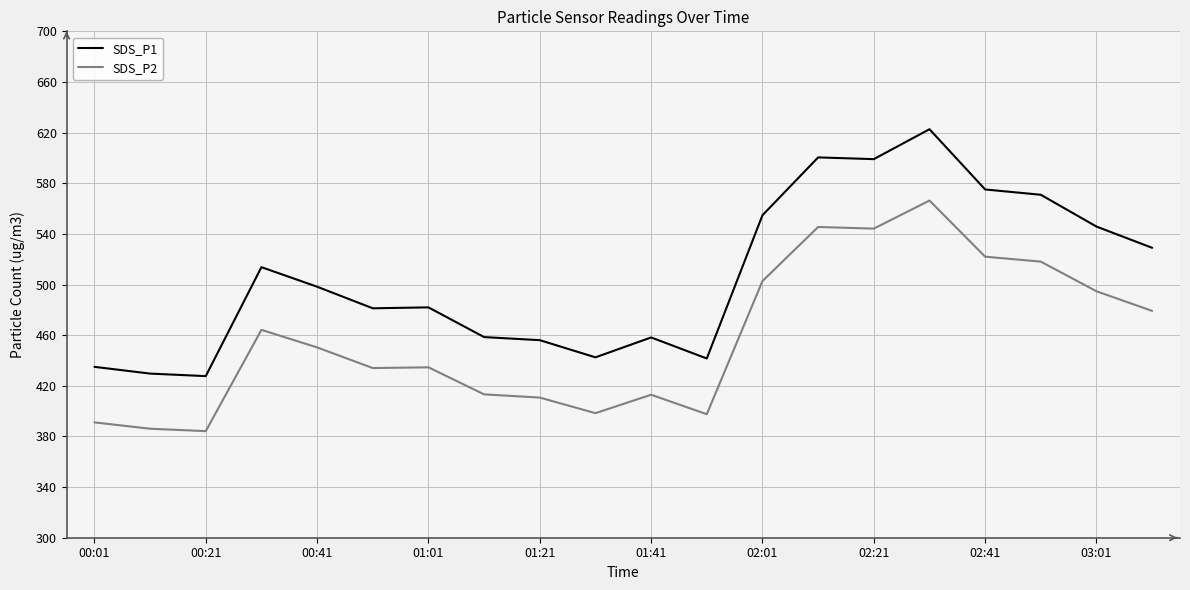

Which series has the widest spread of values?

SDS_P1